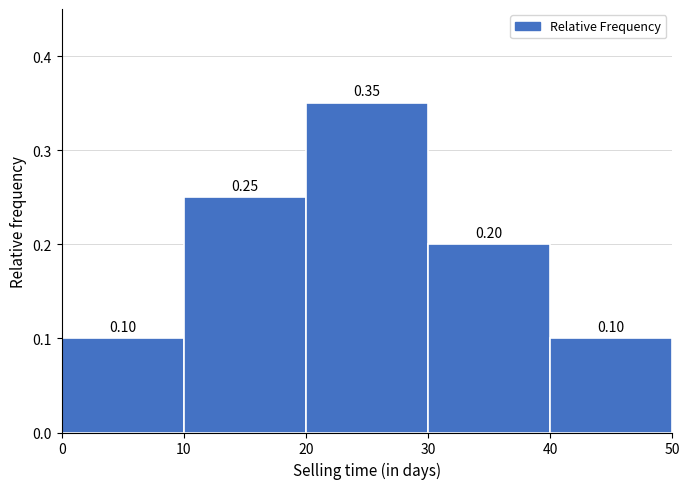

Reading left to right, transcribe this chart: for each bar, give the range it covers on the x-axis and its height.

0 to 10: 0.10
10 to 20: 0.25
20 to 30: 0.35
30 to 40: 0.20
40 to 50: 0.10